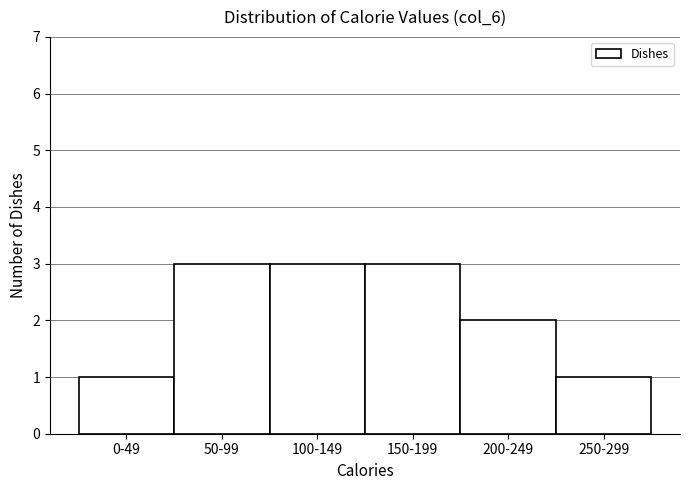

Reading right to left, extract all data points from this chart.

250-299=1	200-249=2	150-199=3	100-149=3	50-99=3	0-49=1